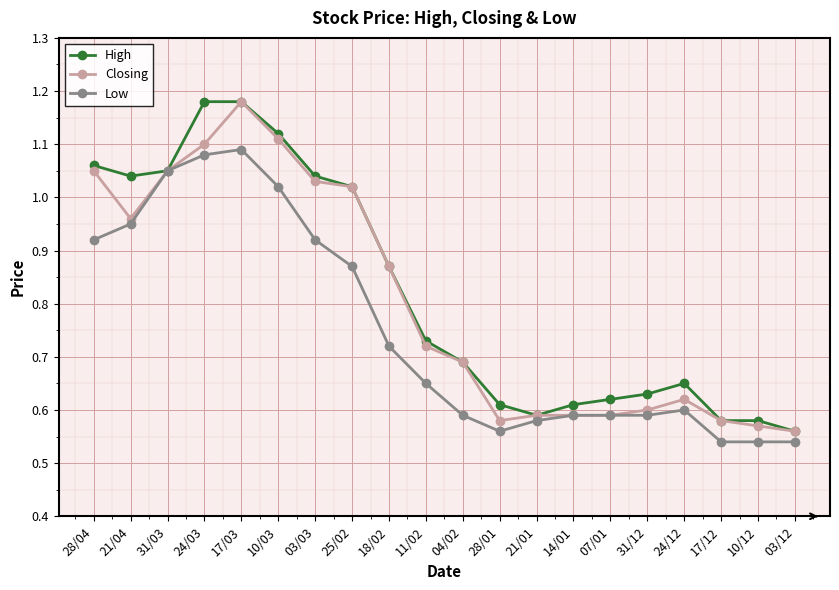

Between 11/02 and 21/01, which series saw the biggest shift?

High